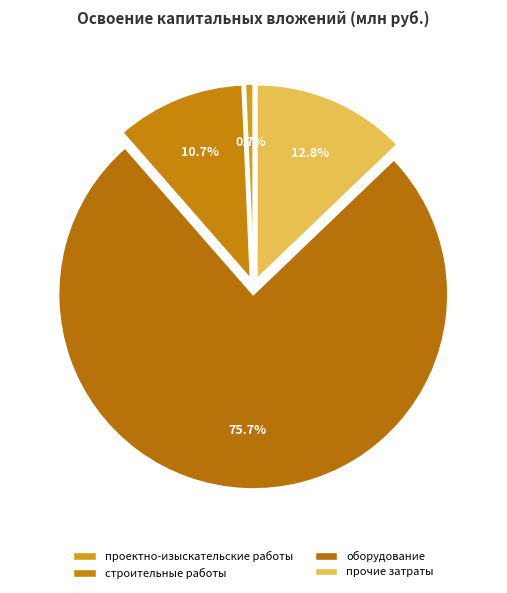

How many slices are in this pie chart?

4